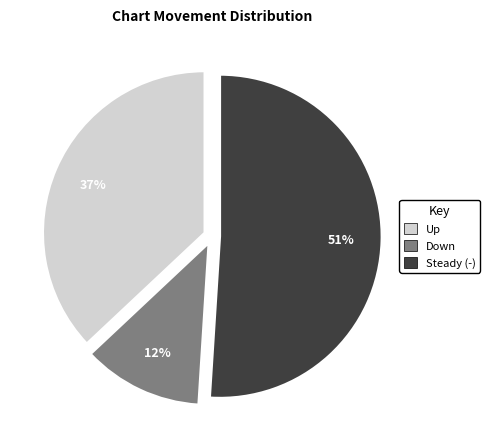

Is there any slice that represents more than half of the pie?

Yes